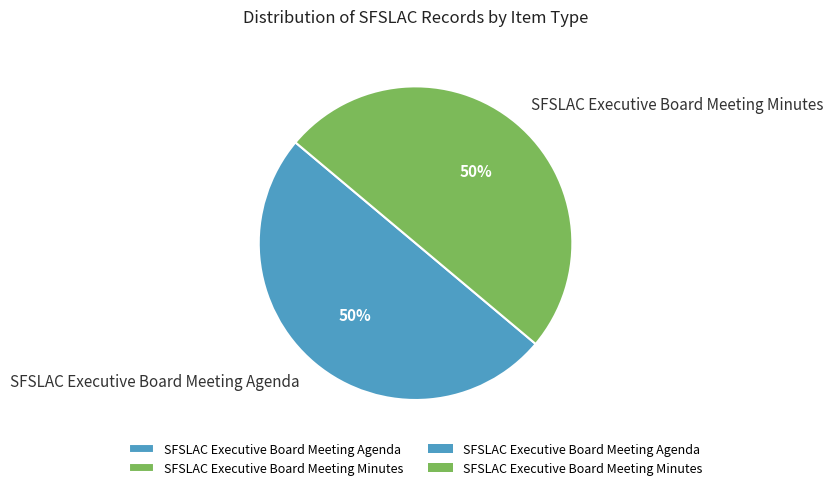

Is the sum of SFSLAC Executive Board Meeting Minutes and SFSLAC Executive Board Meeting Agenda greater than half?

Yes